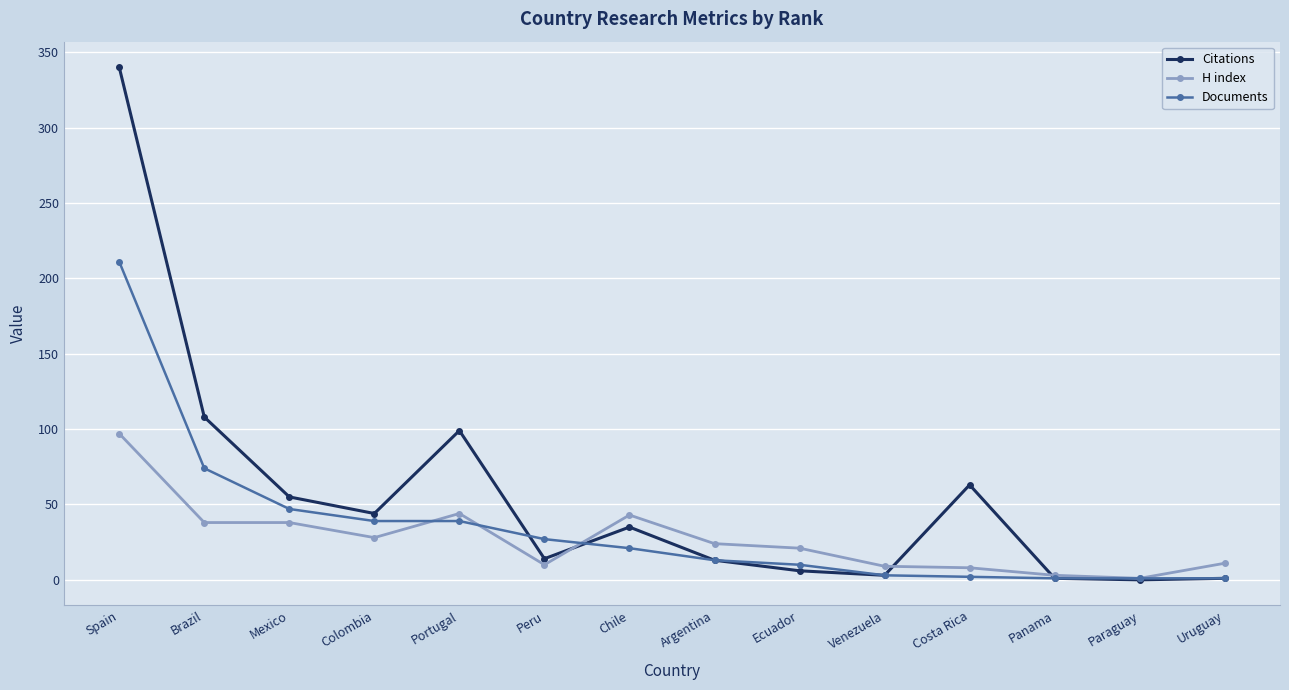

Rank the series by their maximum value, from lowest to highest.

H index, Documents, Citations